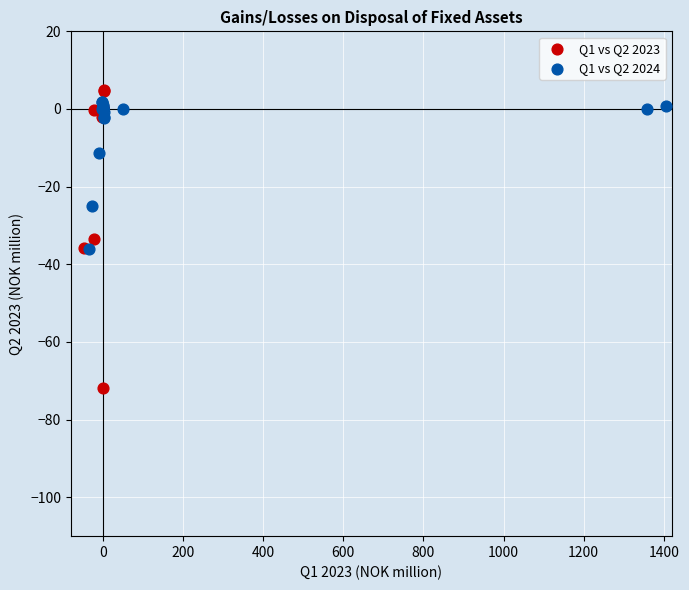

Which series has the widest spread of Y values?

Q1 vs Q2 2023